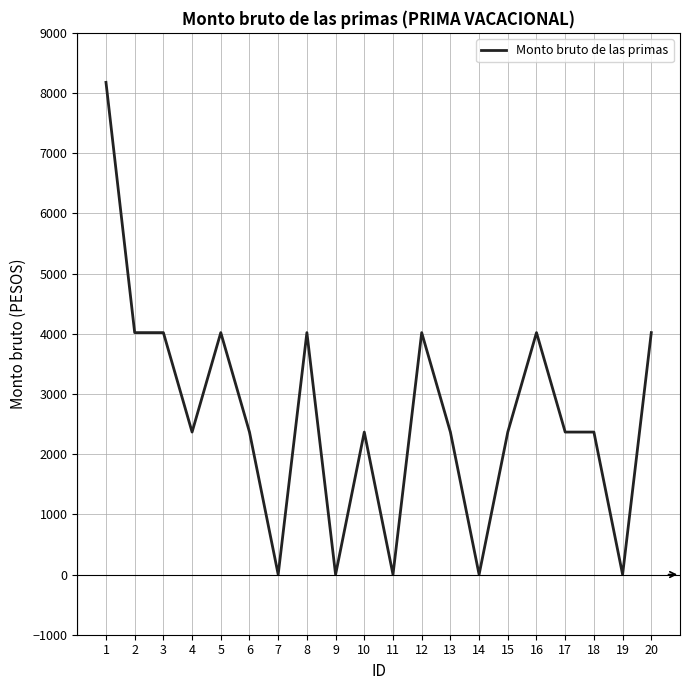

Approximately how many times larger is the value at 12 compared to 6?

1.7